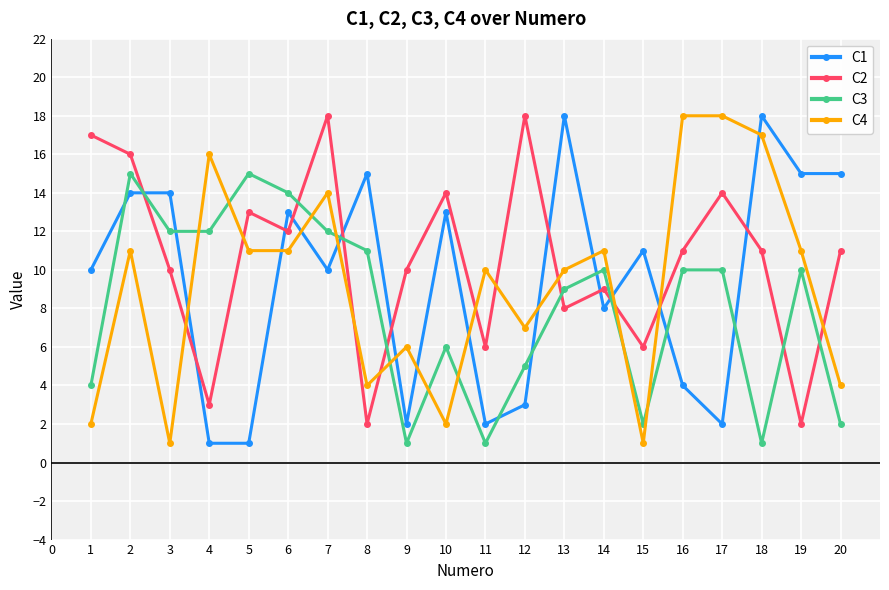

What is the greatest value displayed?

18